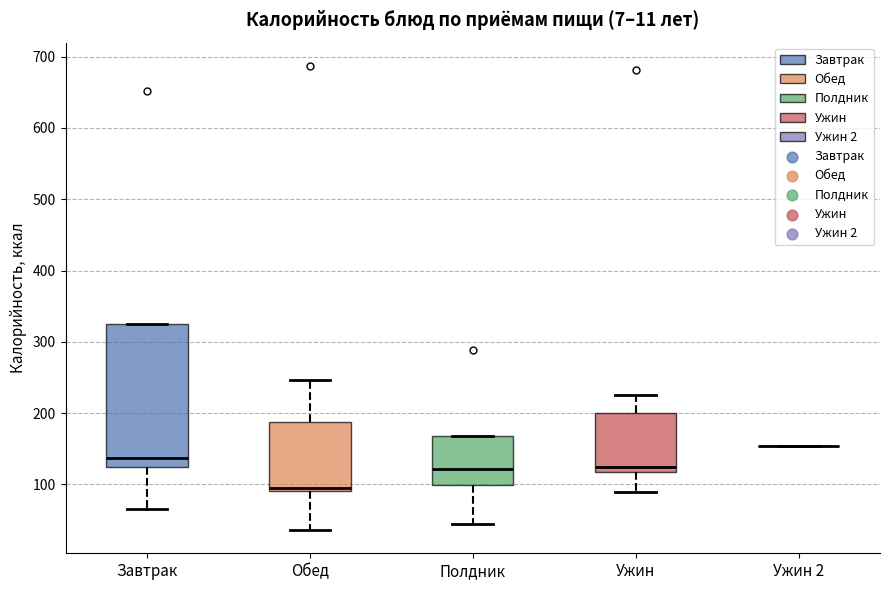

Reading left to right, transcribe this box plot: for each box, give where its median line is, the range the box spans, and where its two whiskers end, as read against the y-axis. The values are not printed on the chart, so give them approximately, as read against the axis.

Завтрак: median 140, box 130 to 330, whiskers 70 to 330
Обед: median 100, box 90 to 190, whiskers 40 to 250
Полдник: median 120, box 100 to 170, whiskers 40 to 170
Ужин: median 130, box 120 to 200, whiskers 90 to 230
Ужин 2: box collapsed to a line at 150, whiskers 150 to 150